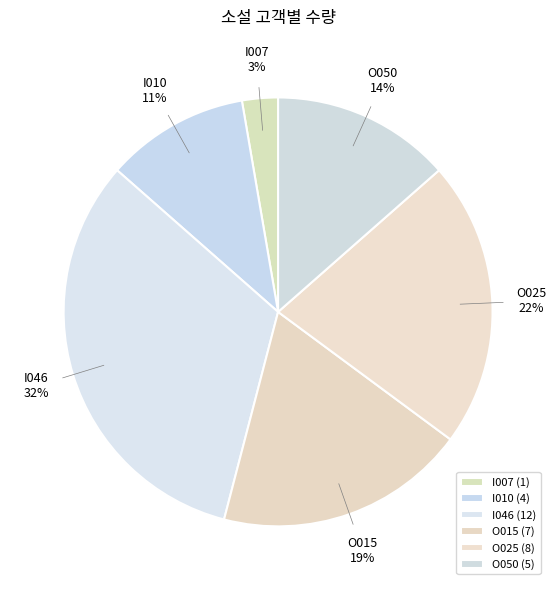

Is it true that O015 is 28% of the pie?

False